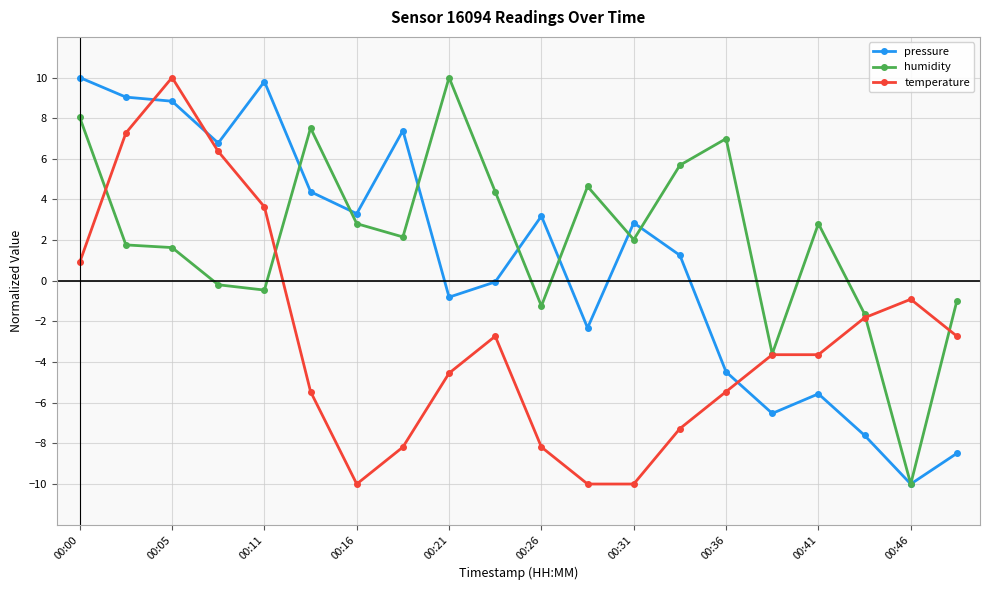

After their last crossing, which series has the higher values: pressure or temperature?

temperature